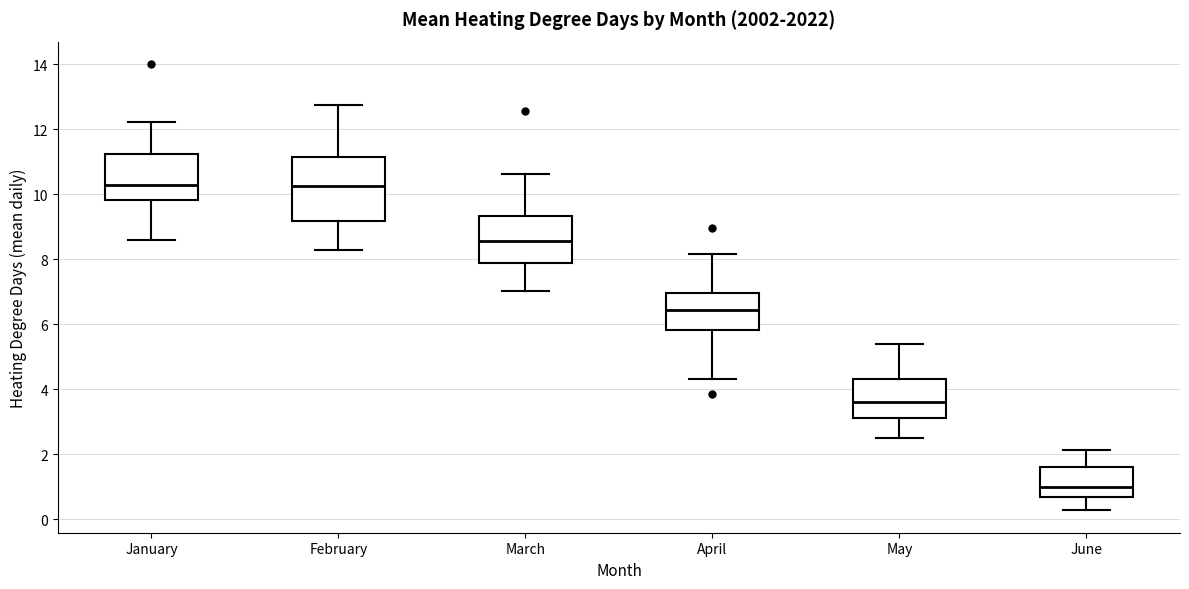

Reading left to right, transcribe this box plot: for each box, give where its median line is, the range the box spans, and where its two whiskers end, as read against the y-axis. The values are not printed on the chart, so give them approximately, as read against the axis.

January: median 10.2, box 9.8 to 11.2, whiskers 8.6 to 12.2
February: median 10.2, box 9.2 to 11.2, whiskers 8.2 to 12.8
March: median 8.6, box 7.8 to 9.4, whiskers 7.0 to 10.6
April: median 6.4, box 5.8 to 7.0, whiskers 4.4 to 8.2
May: median 3.6, box 3.2 to 4.4, whiskers 2.6 to 5.4
June: median 1.0, box 0.6 to 1.6, whiskers 0.2 to 2.2